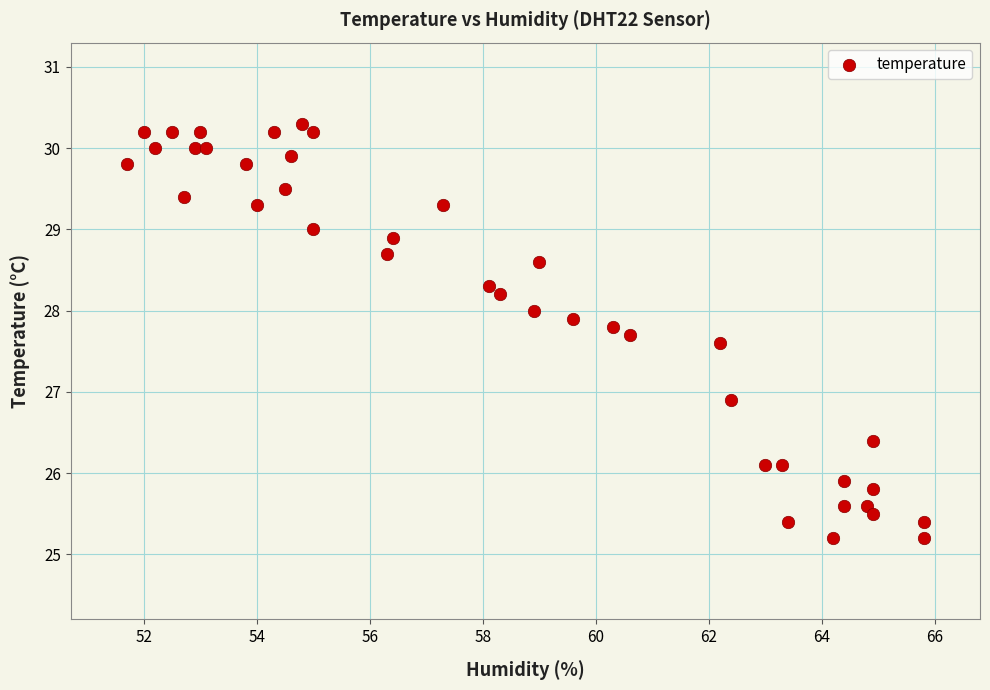

What is the range of X values (max minus min)?

14.1